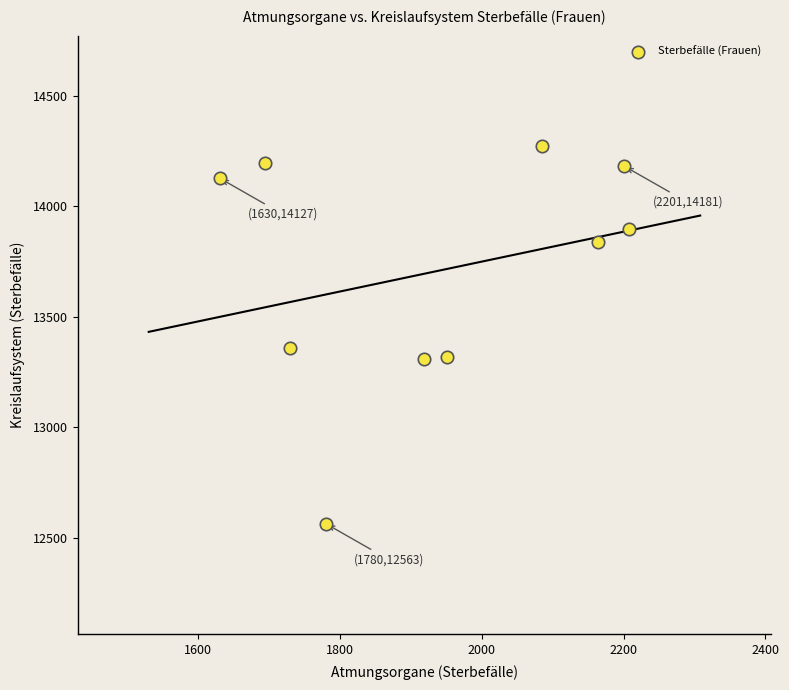

What is the average Y value?

13706